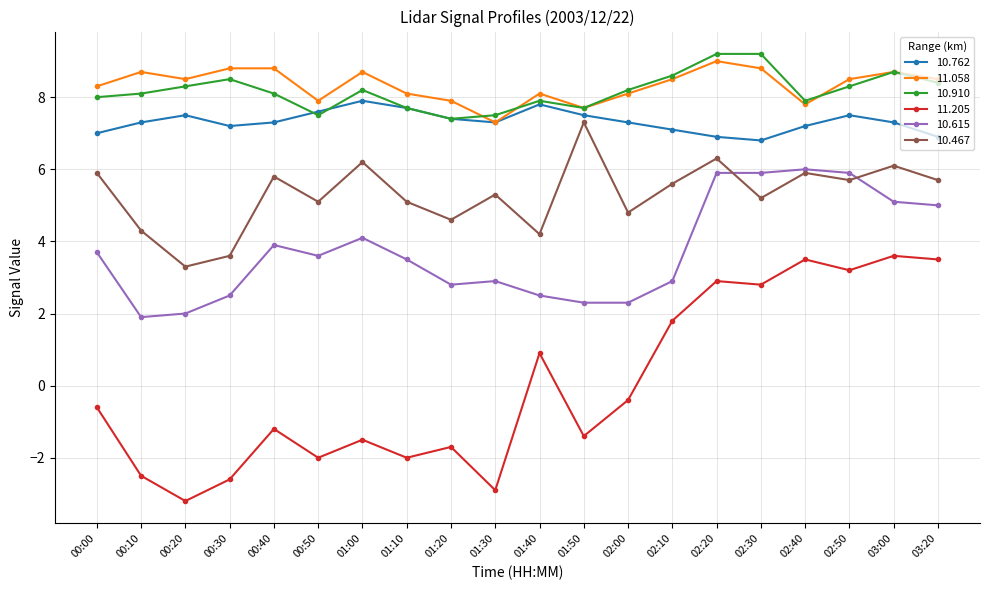

How many categories are shown in the chart?

20